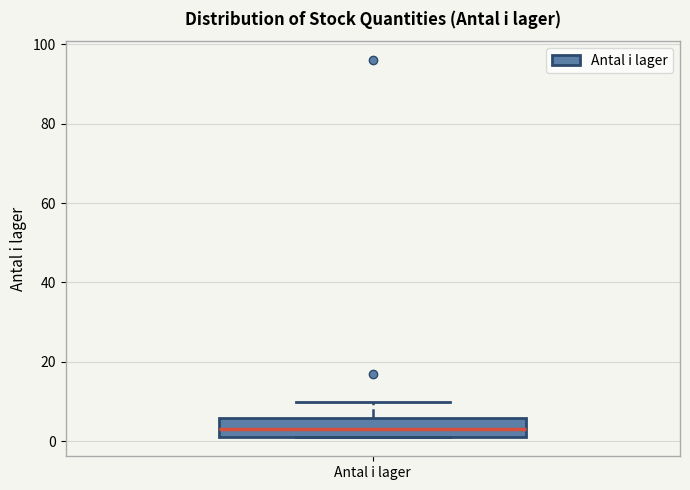

Where is the upper edge of the box for Antal i lager on the y-axis? The values are not printed on the chart, so give them approximately, as read against the axis.

6